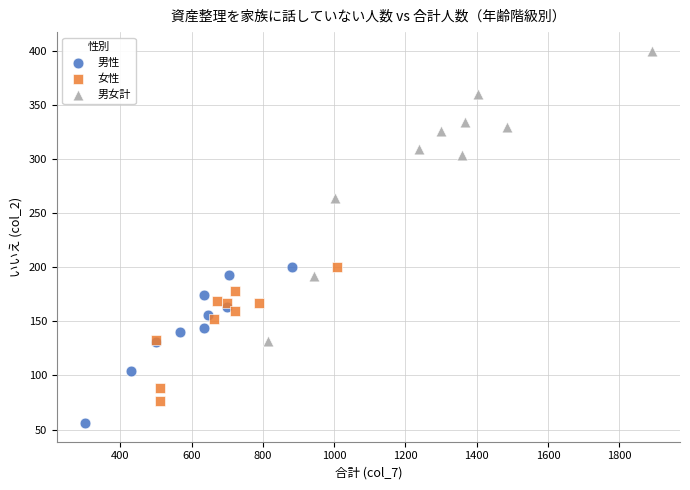

Which series contains the highest Y value?

男女計